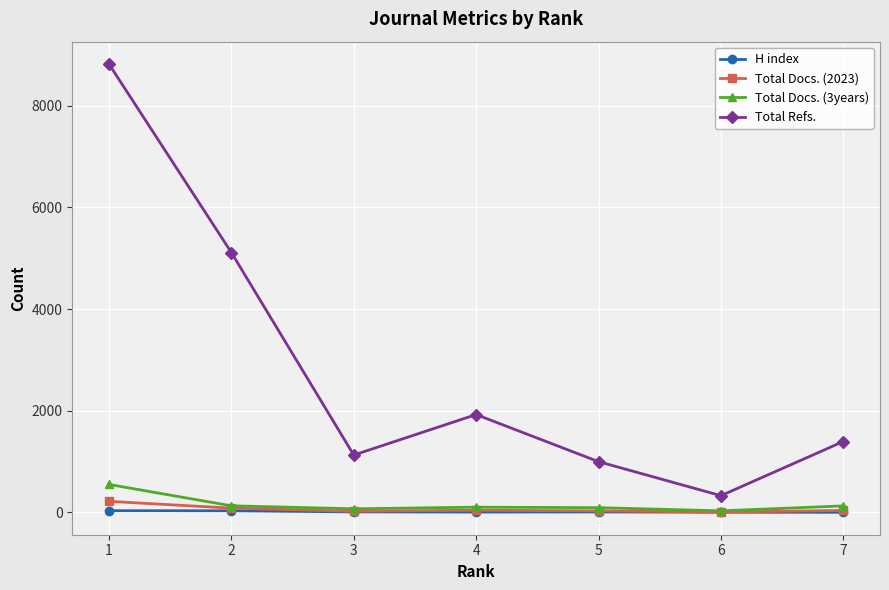

List the series in order of their peak value, highest first.

Total Refs., Total Docs. (3years), Total Docs. (2023), H index